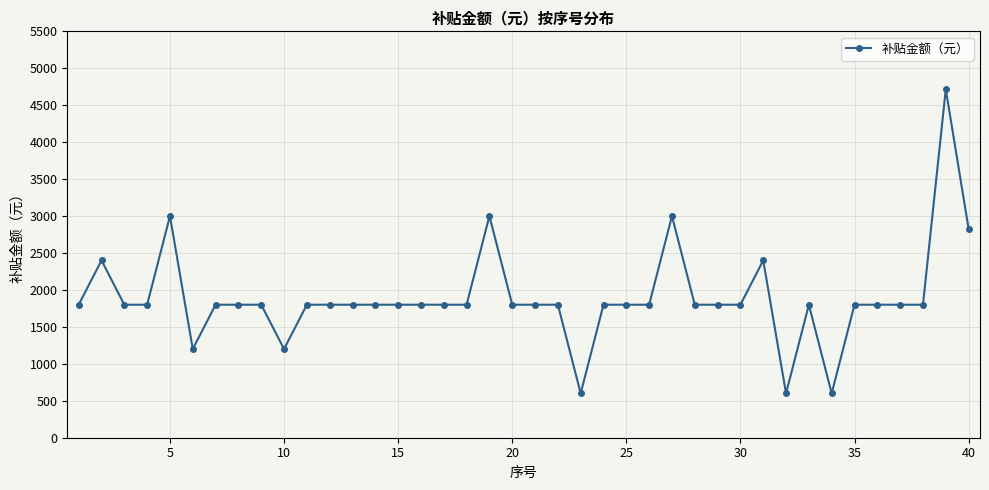

What is the sum of all values?

75944.7